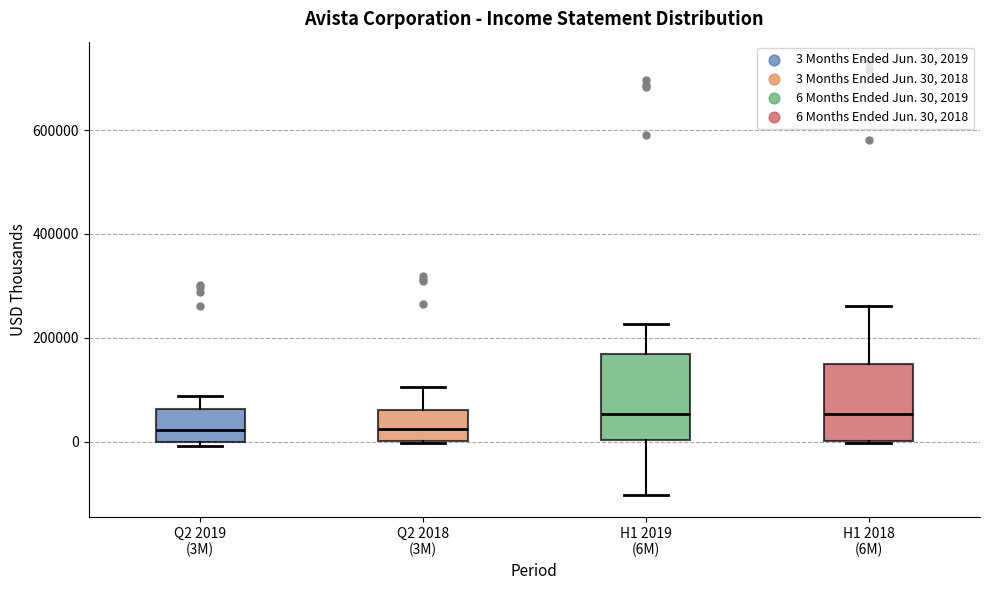

Where does the upper whisker of the box for Q2 2018 (3M) end on the y-axis? The values are not printed on the chart, so give them approximately, as read against the axis.

100000